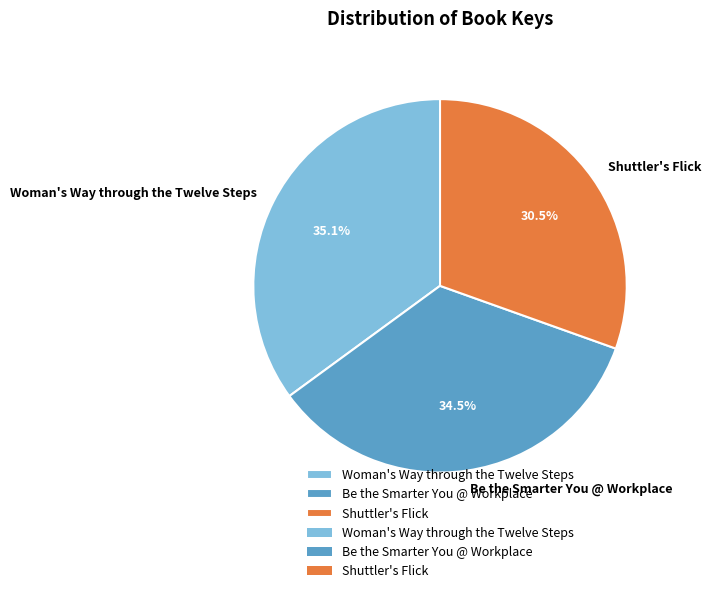

Rank the categories by value from highest to lowest.

Woman's Way through the Twelve Steps, Be the Smarter You @ Workplace, Shuttler's Flick